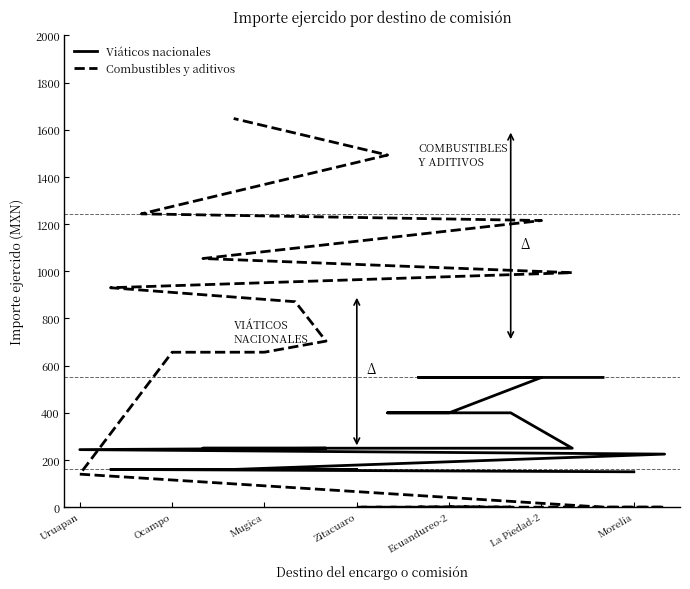

True or false: Combustibles y aditivos has more than 1 interior local peaks.

False